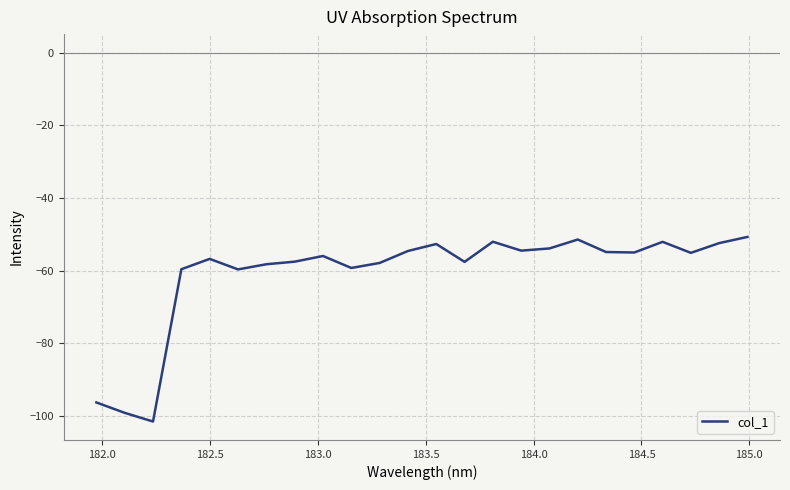

What is the minimum value shown in the chart?

-101.5